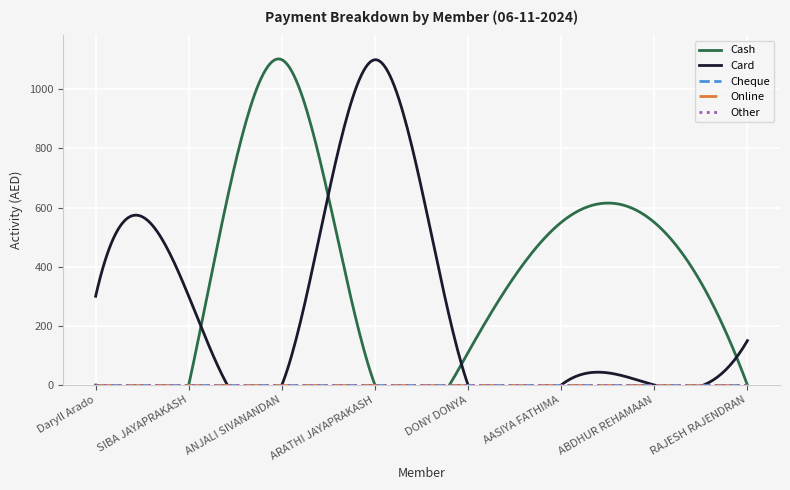

At RAJESH RAJENDRAN, list the series in order from largest to smallest.

Card, Cash, Cheque, Online, Other